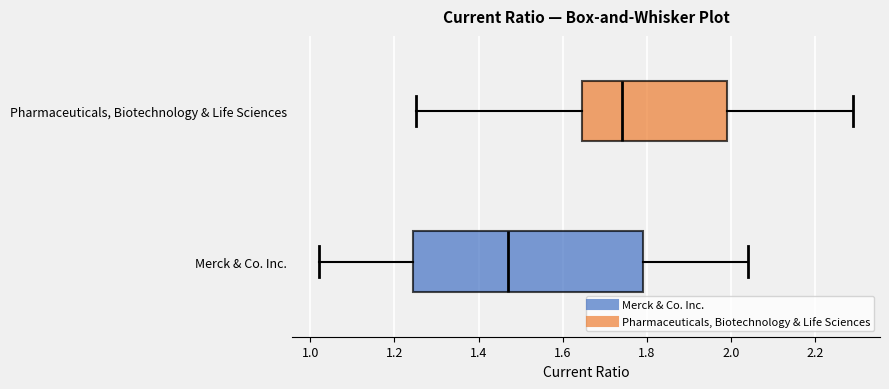

Where does the median line of the box for Merck & Co. Inc. sit on the x-axis? The values are not printed on the chart, so give them approximately, as read against the axis.

1.48